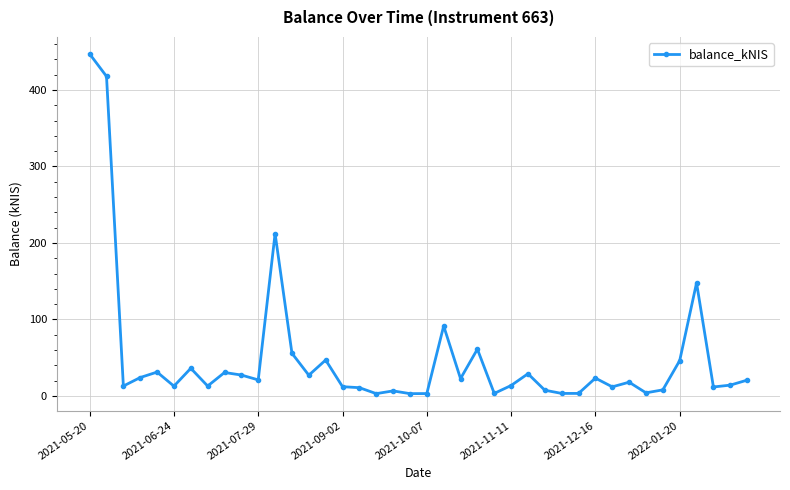

True or false: the data has more than 1 interior local peaks.

True